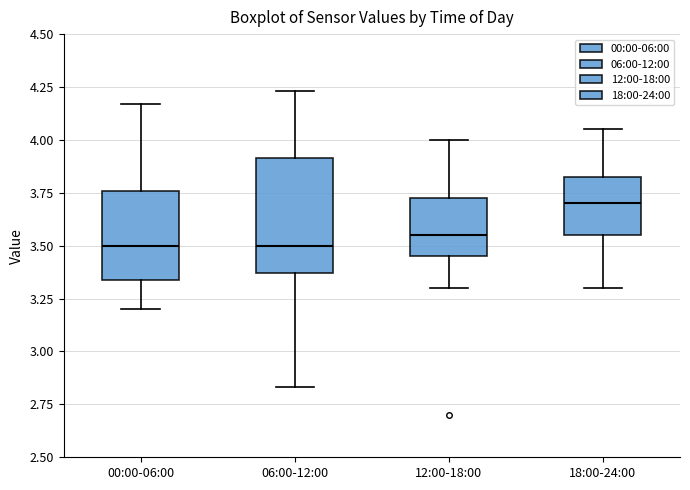

Comparing the boxes themselves (not the whiskers), which one is the tallest?

06:00-12:00